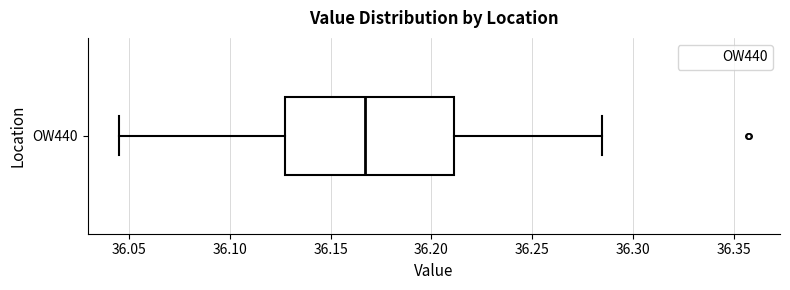

Where is the right edge of the box for OW440 on the x-axis? The values are not printed on the chart, so give them approximately, as read against the axis.

36.210